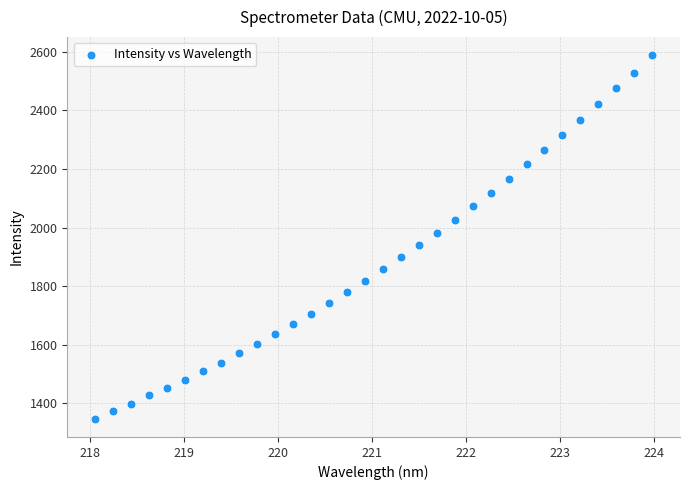

What is the range of Y values (max minus min)?

1239.8